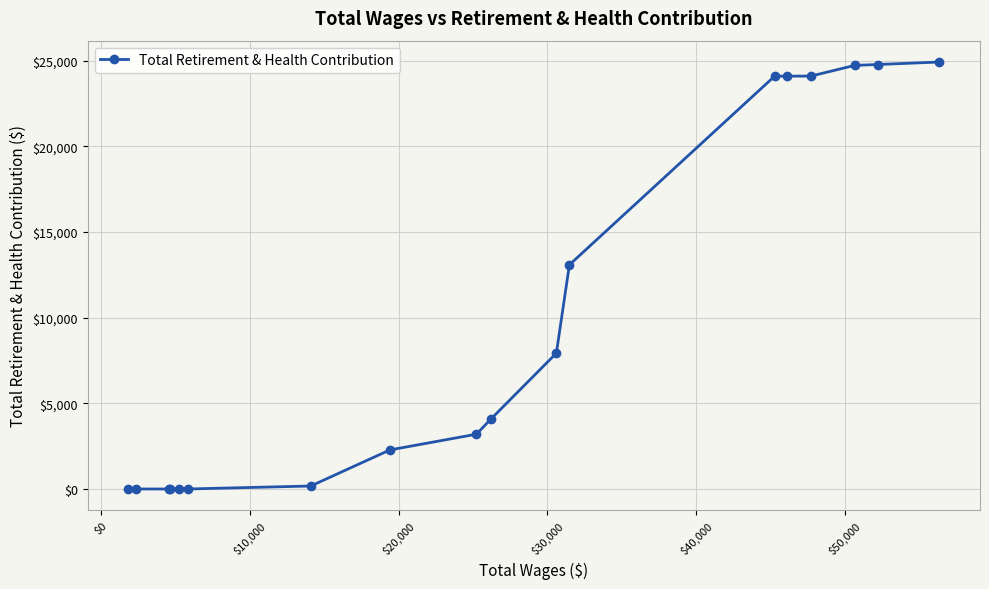

What is the greatest value displayed?

24913